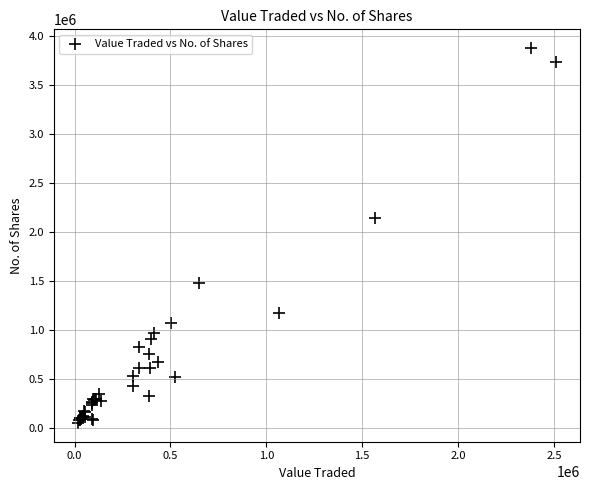

What Y value in the scatter plot is closest to 1964065?

2138491